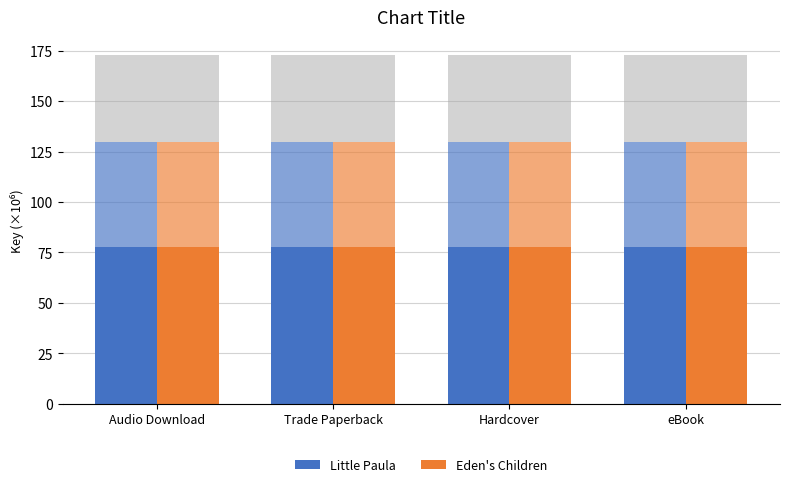

Reading left to right, what are all the values shown in this chart?

Little Paula: Audio Download=77.9	Trade Paperback=77.9	Hardcover=77.9	eBook=77.9
Eden's Children: Audio Download=77.9	Trade Paperback=77.9	Hardcover=77.9	eBook=77.9